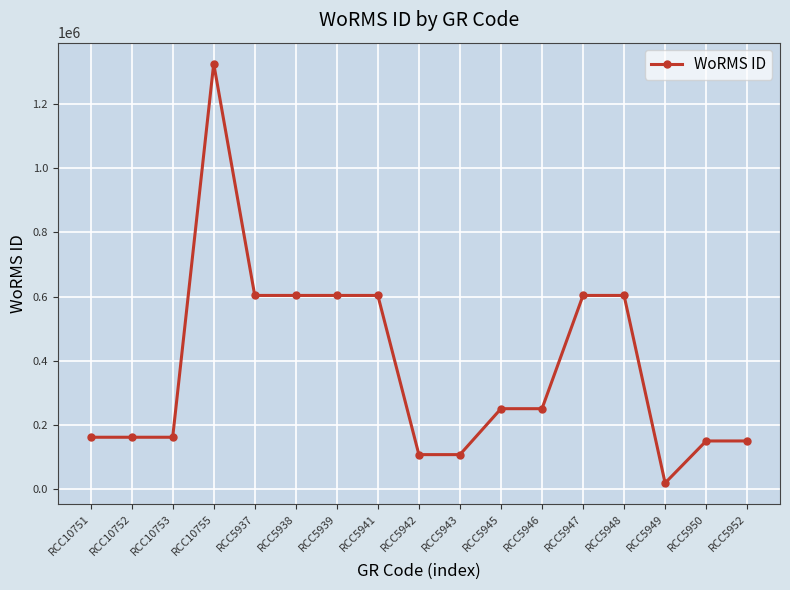

What is the difference between the maximum and minimum values?

1309724